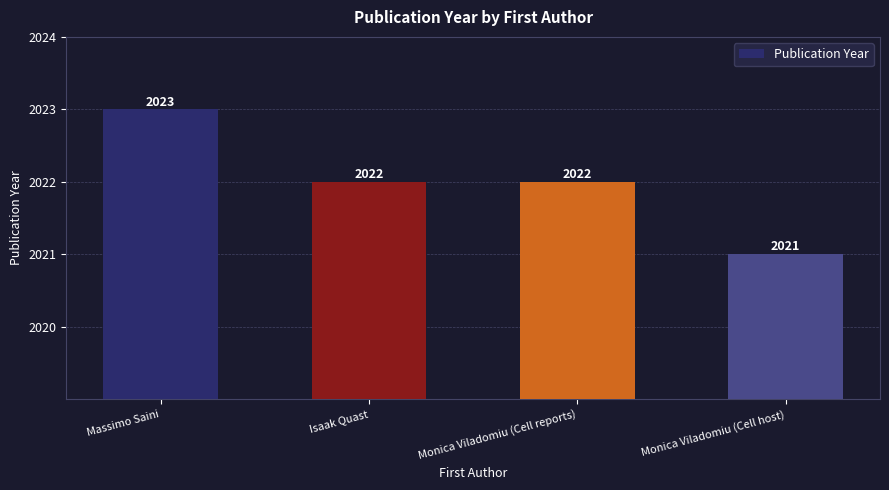

At which category does the chart reach its peak across all series?

Massimo Saini